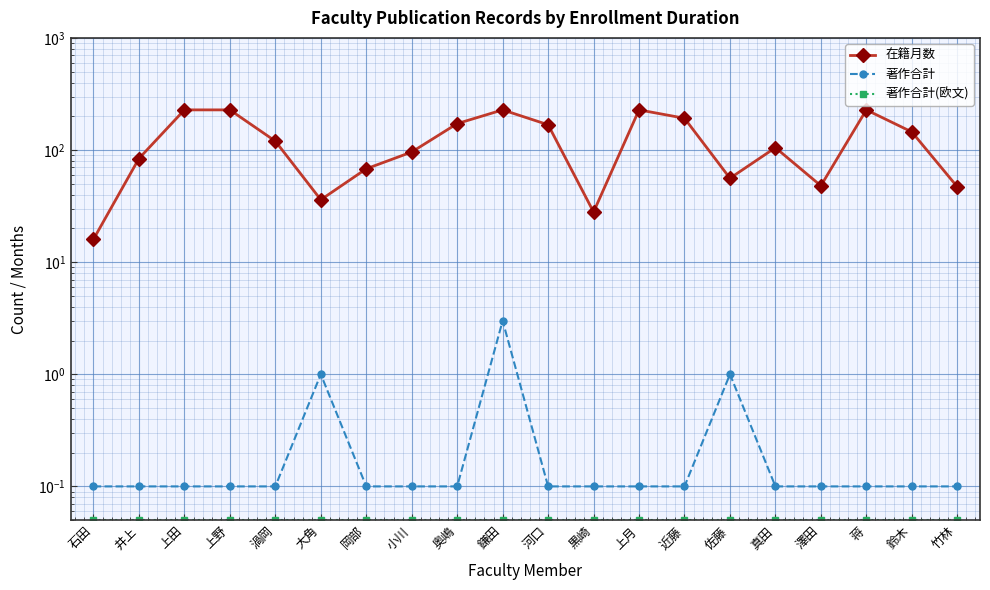

Reading right to left, extract all data points from this chart.

在籍月数: 47.0	145.0	228.0	48.0	105.0	56.0	192.0	228.0	28.0	168.0	228.0	172.0	96.0	68.0	36.0	120.0	228.0	228.0	84.0	16.0
著作合計: 0.1	0.1	0.1	0.1	0.1	1.0	0.1	0.1	0.1	0.1	3.0	0.1	0.1	0.1	1.0	0.1	0.1	0.1	0.1	0.1
著作合計(欧文): 0.1	0.1	0.1	0.1	0.1	0.1	0.1	0.1	0.1	0.1	0.1	0.1	0.1	0.1	0.1	0.1	0.1	0.1	0.1	0.1